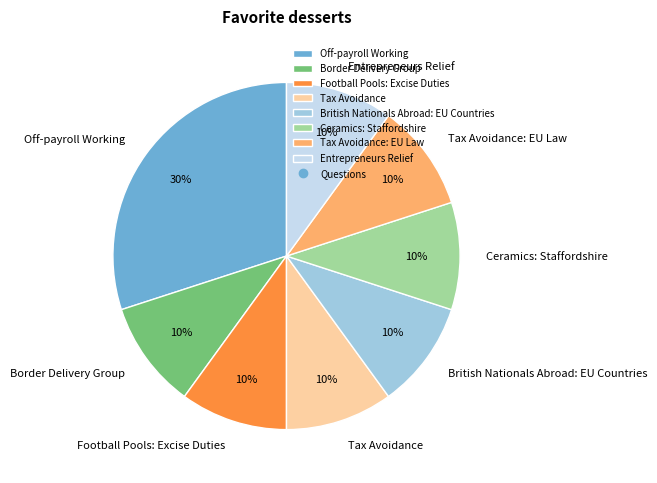

What is the ratio of the value at Entrepreneurs Relief to the value at Off-payroll Working?

0.3